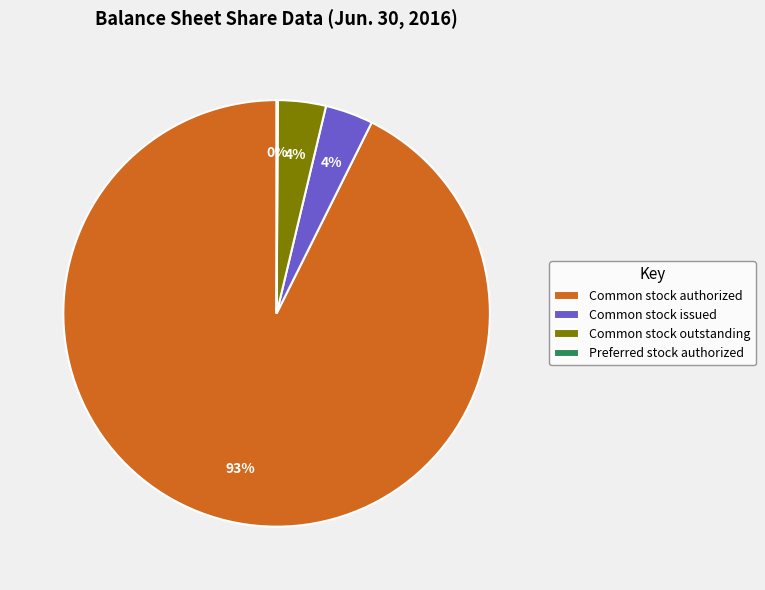

What is the majority slice?

Common stock authorized